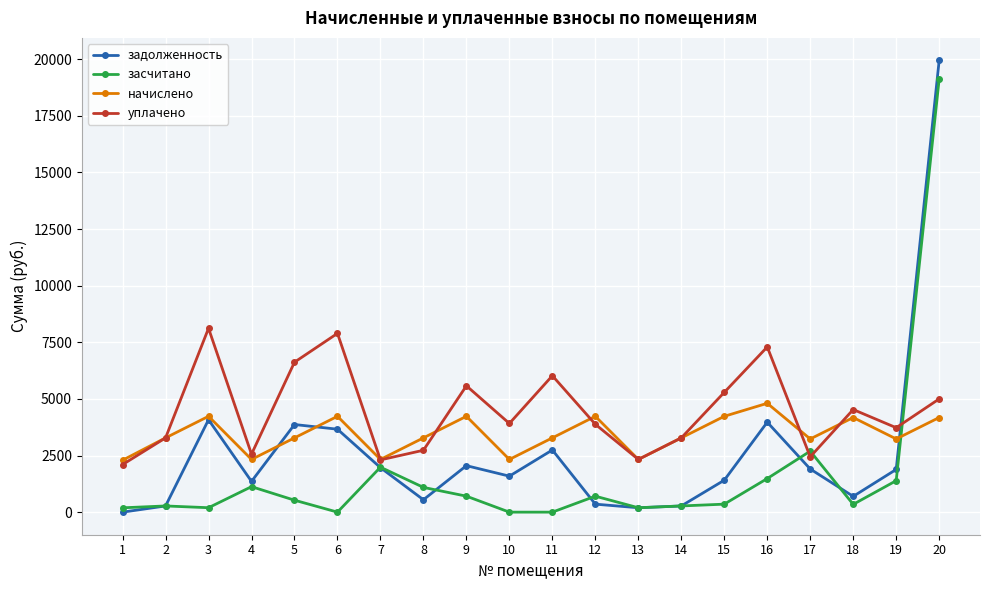

At which label does начислено first exceed 3279?

2